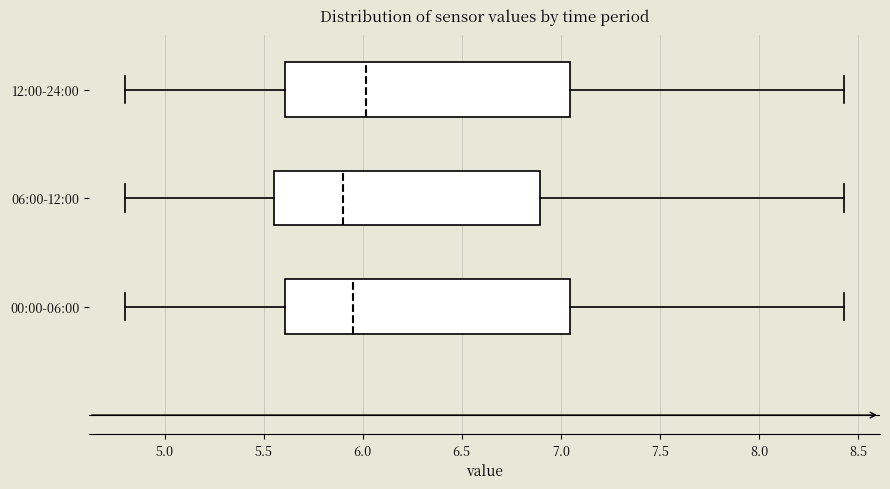

Where does the right whisker of the box for 12:00-24:00 end on the x-axis? The values are not printed on the chart, so give them approximately, as read against the axis.

8.45